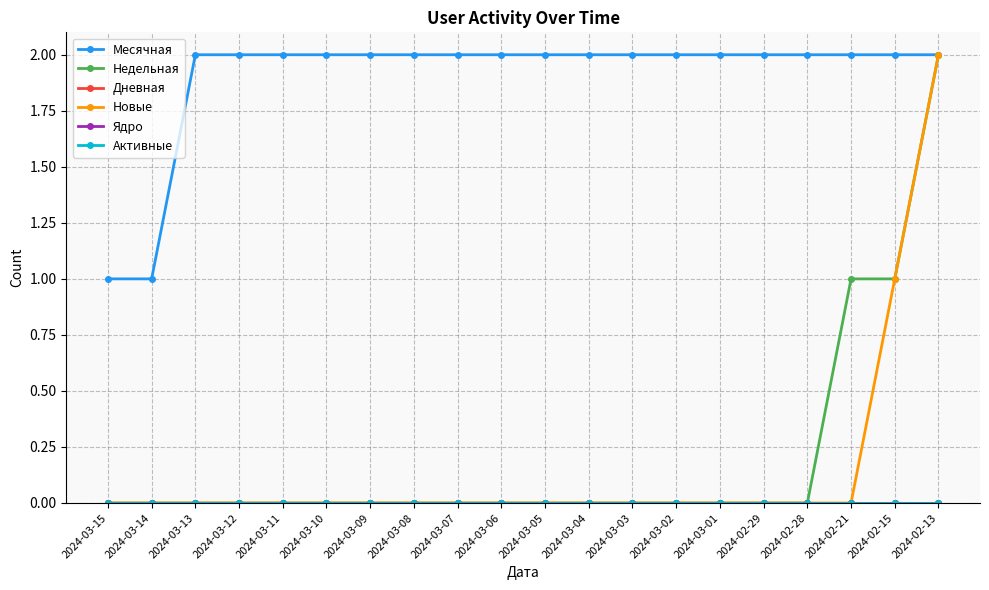

At which category is the sum across all series the highest?

2024-02-13